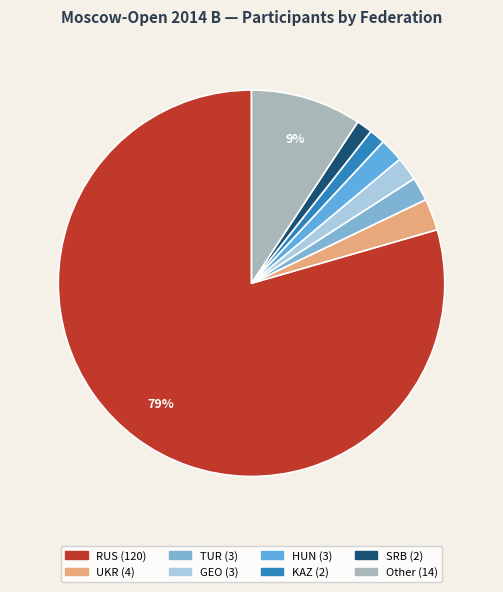

Approximately how many times larger is the value at UKR compared to TUR?

1.3